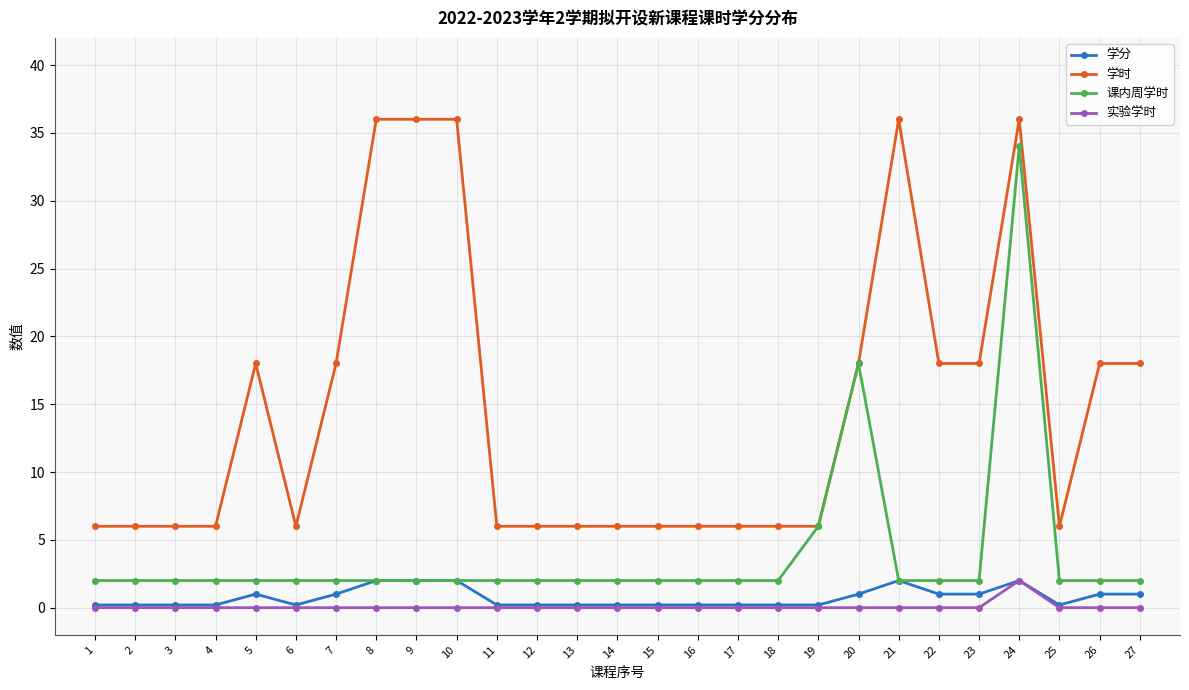

True or false: 学时 has a value of 18.0 at 7.

True